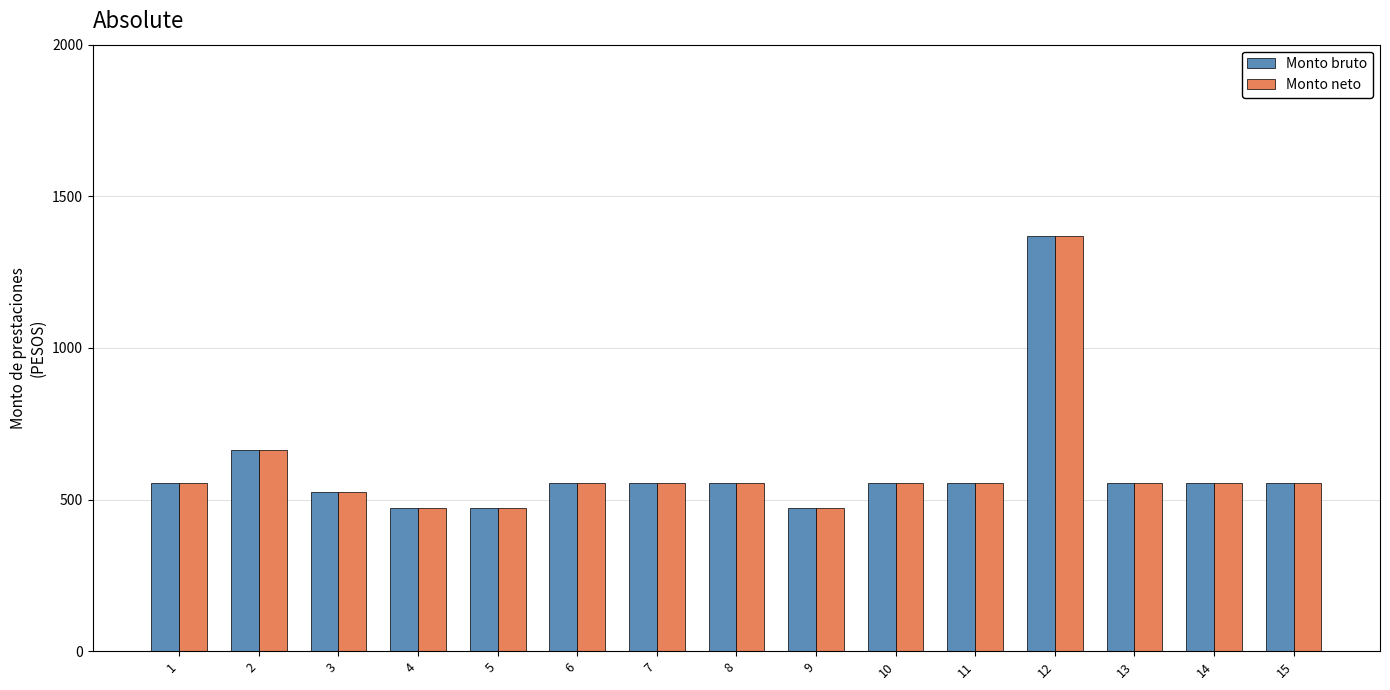

What is the difference between the Monto neto values at 11 and 12?

814.7